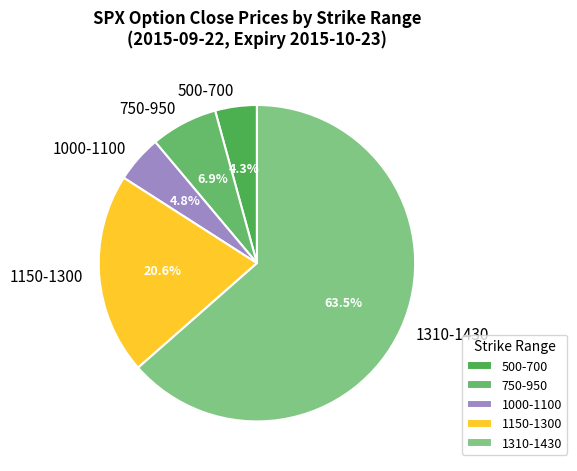

Count the number of slices in the pie.

5